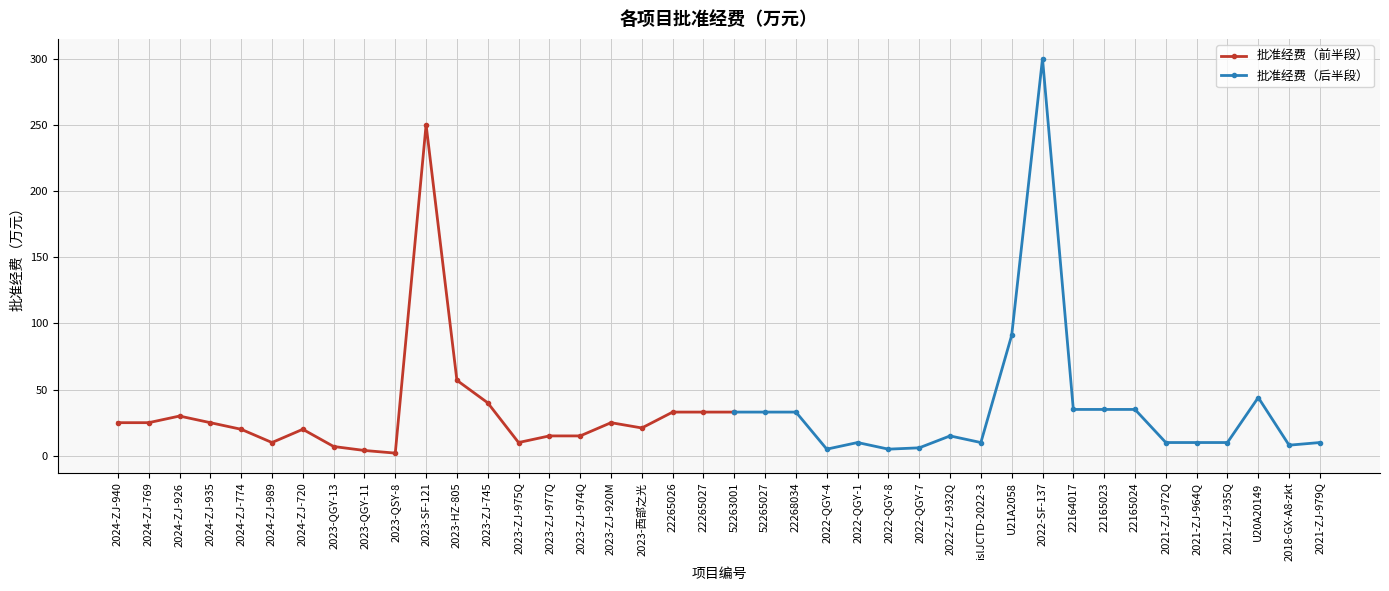

Is it true that the value at 22164017 is 35?

True